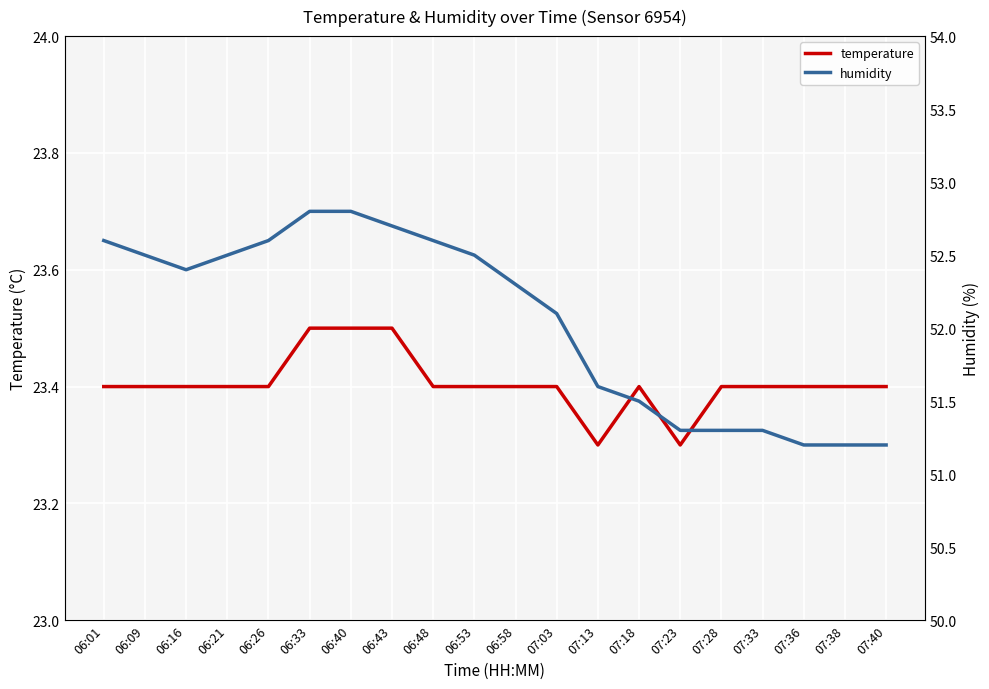

What is the label of the 7th point from the left?

06:40